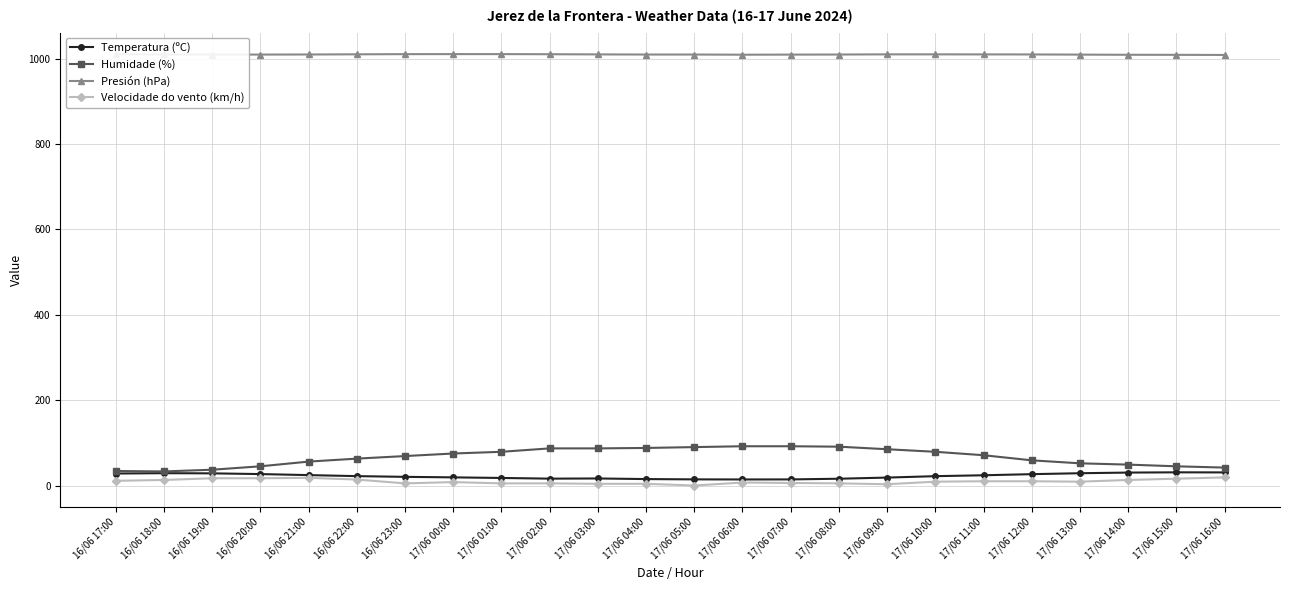

What is the spread (max minus min) of values at 17/06 05:00?

1009.8